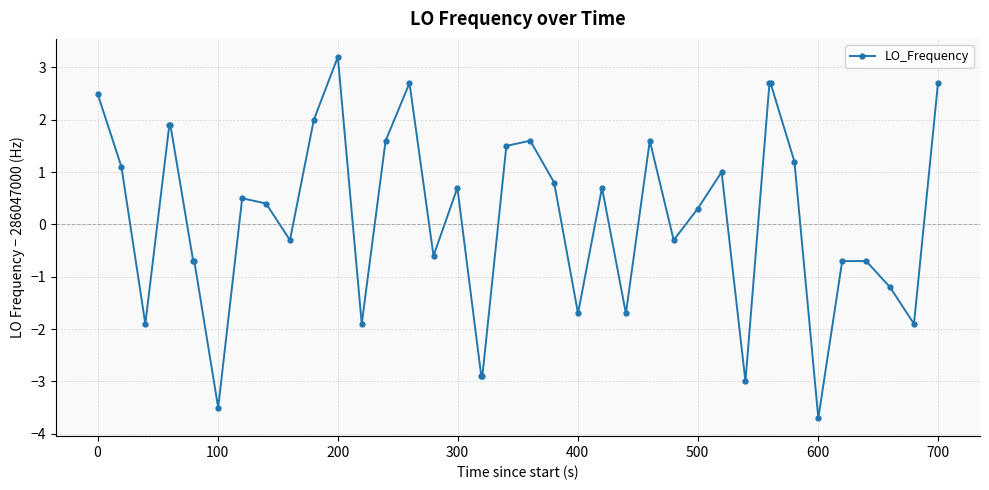

Reading left to right, transcribe all the data shown in this chart.

2.5	1.1	-1.9	1.9	1.9	-0.7	-0.7	-3.5	0.5	0.4	-0.3	2.0	3.2	-1.9	1.6	2.7	-0.6	0.7	-2.9	-2.9	1.5	1.6	0.8	-1.7	0.7	-1.7	1.6	-0.3	0.3	1.0	-3.0	2.7	2.7	1.2	-3.7	-0.7	-0.7	-1.2	-1.9	2.7